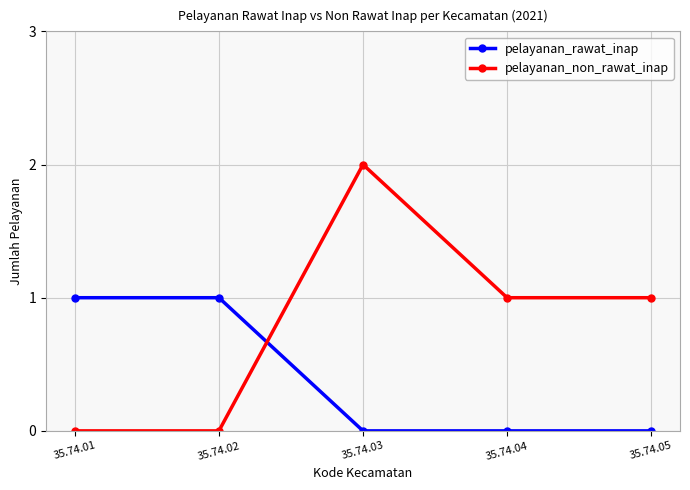

List the series in order of their overall mean, lowest first.

pelayanan_rawat_inap, pelayanan_non_rawat_inap